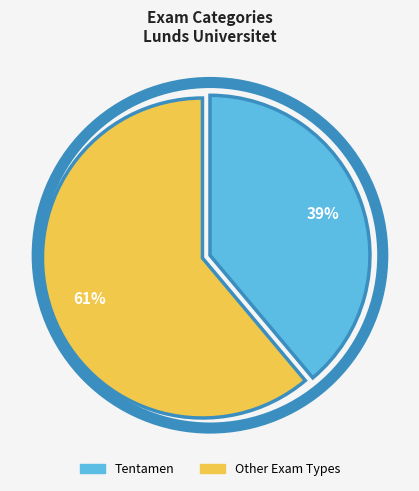

To the nearest percent, what percentage of the pie is Tentamen?

39%